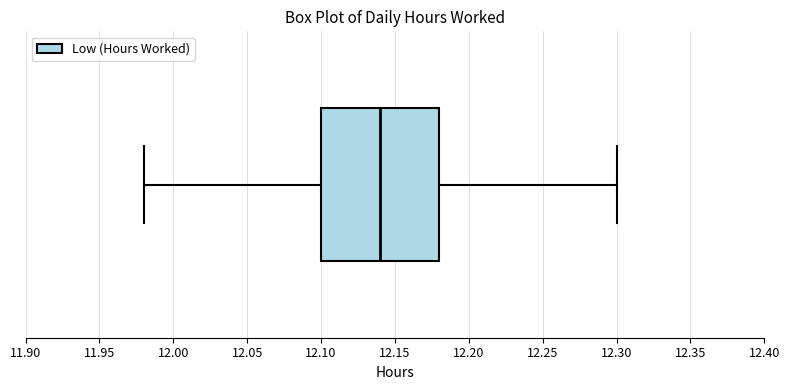

Transcribe this box plot: give where the median line is, the range the box spans, and where the two whiskers end, as read against the x-axis. The values are not printed on the chart, so give them approximately, as read against the axis.

median 12.14, box 12.10 to 12.18, whiskers 11.98 to 12.30